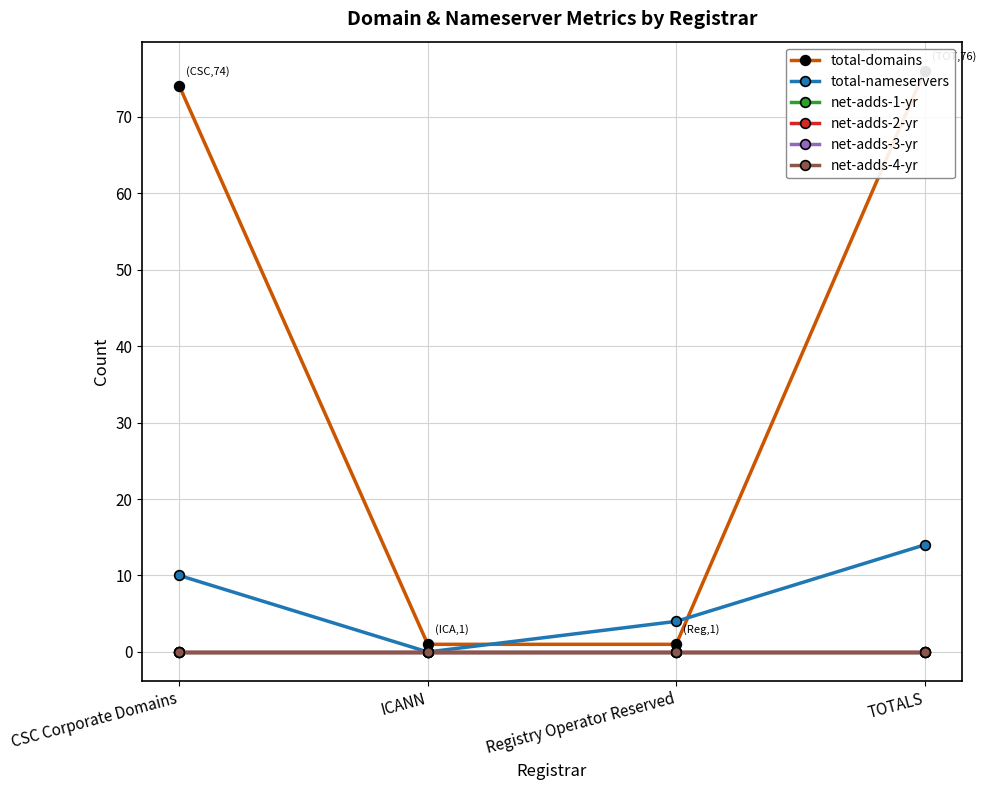

How many lines are shown in the chart?

6